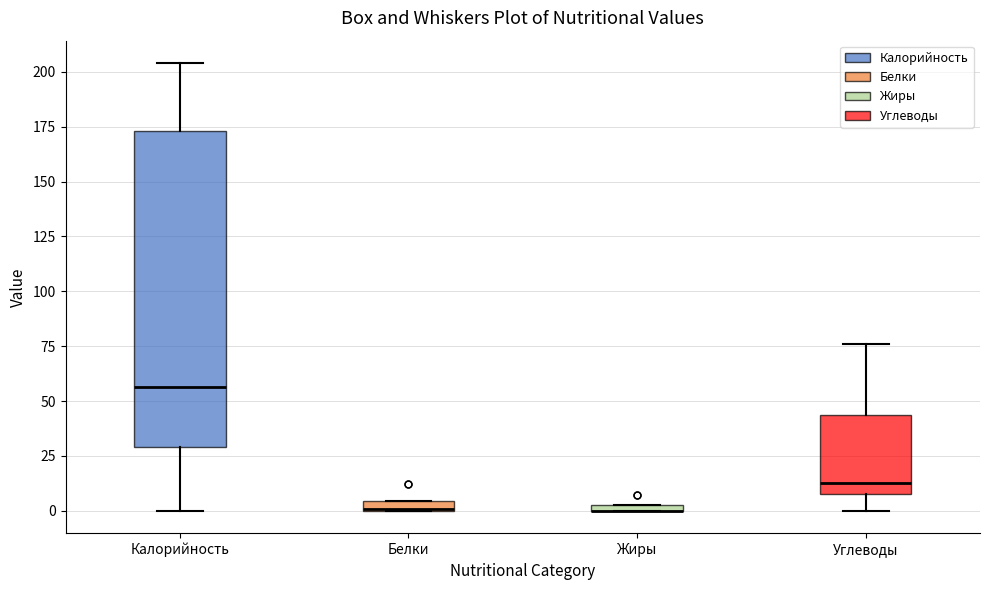

Which box is the tallest, from its lower edge to its upper edge?

Калорийность